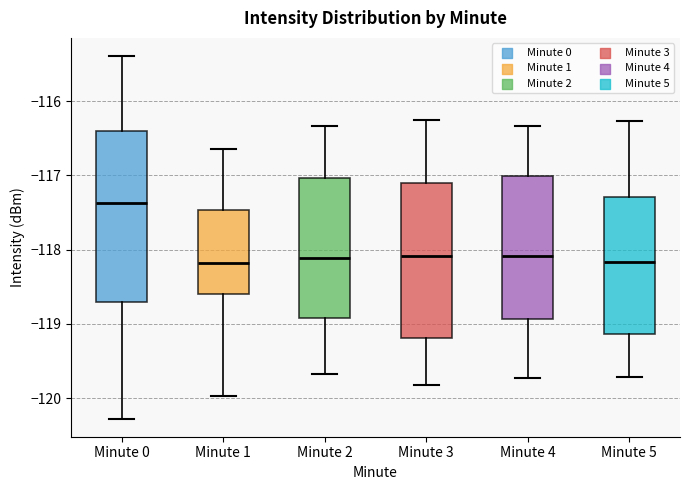

Reading left to right, read every box against the y-axis: the position of its median line, the range the box covers, and the ends of its whiskers. The values are not printed on the chart, so give them approximately, as read against the axis.

Minute 0: median -117.4, box -118.7 to -116.4, whiskers -120.3 to -115.4
Minute 1: median -118.2, box -118.6 to -117.5, whiskers -120.0 to -116.6
Minute 2: median -118.1, box -118.9 to -117.0, whiskers -119.7 to -116.3
Minute 3: median -118.1, box -119.2 to -117.1, whiskers -119.8 to -116.2
Minute 4: median -118.1, box -118.9 to -117.0, whiskers -119.7 to -116.3
Minute 5: median -118.2, box -119.1 to -117.3, whiskers -119.7 to -116.3